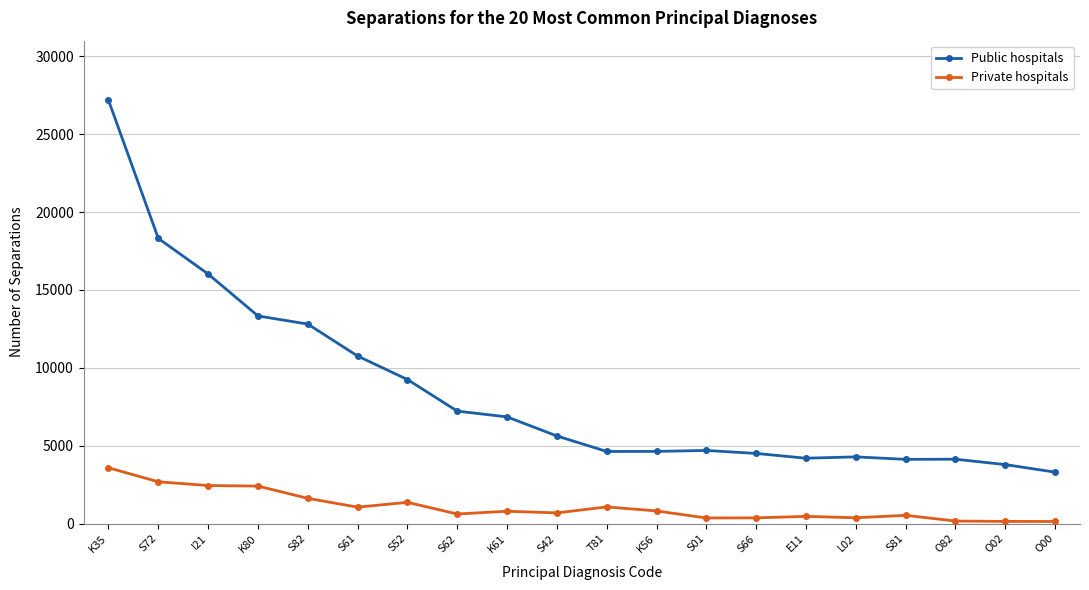

True or false: Private hospitals has more than 1 points higher than both neighbors.

True